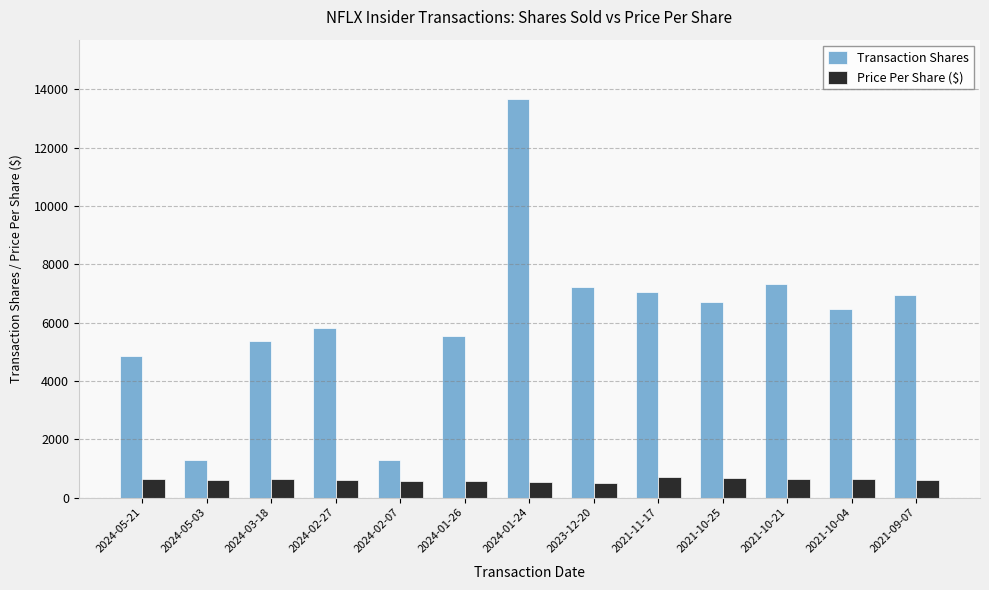

What is the total value across all series at 2021-10-25?

7396.0